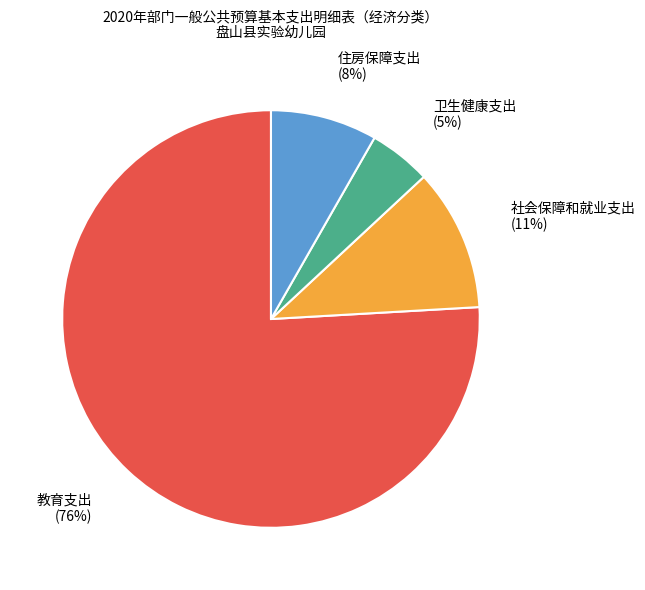

Do 教育支出 and 社会保障和就业支出 together represent more than half of the pie?

Yes